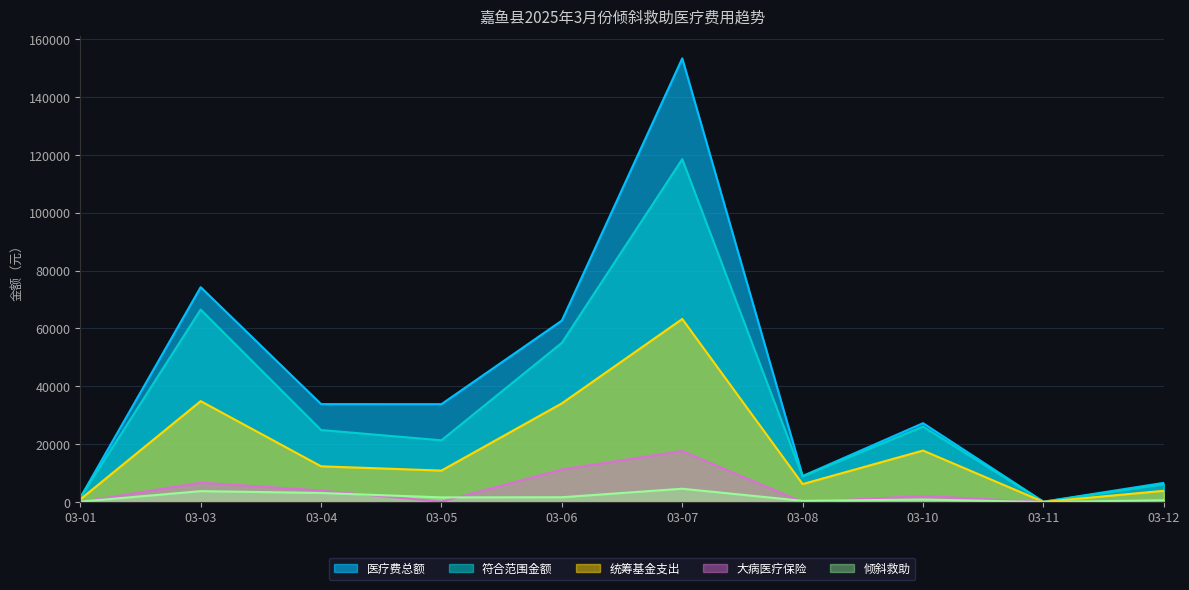

What is the sum of all 大病医疗保险 values?

41808.3